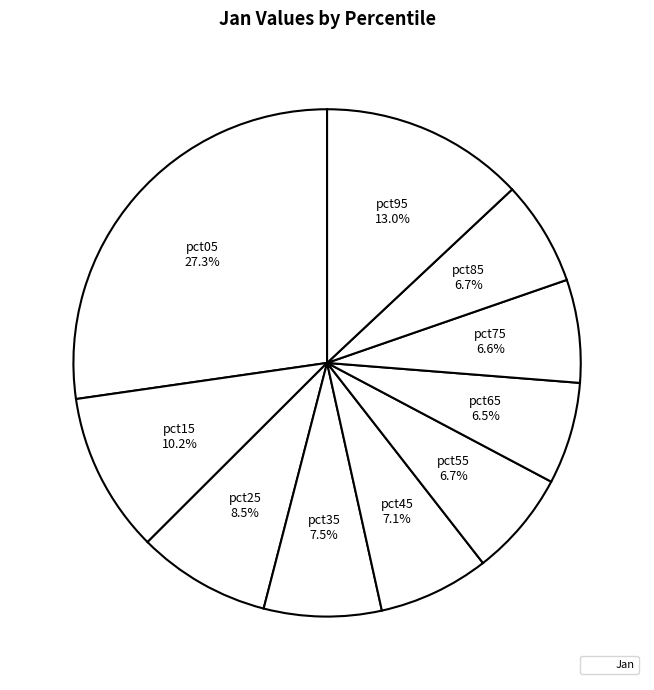

Which slice is the smallest?

pct65